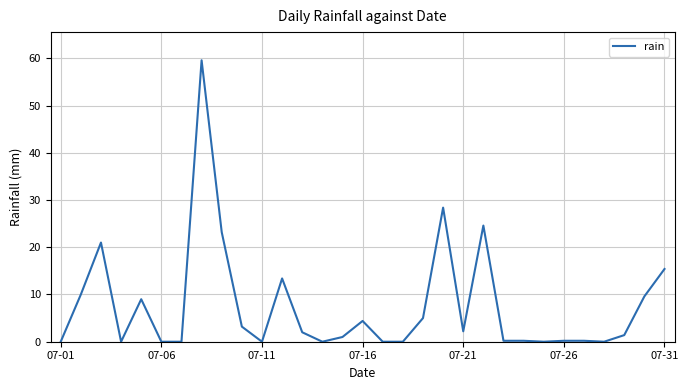

What is the average value?

7.6